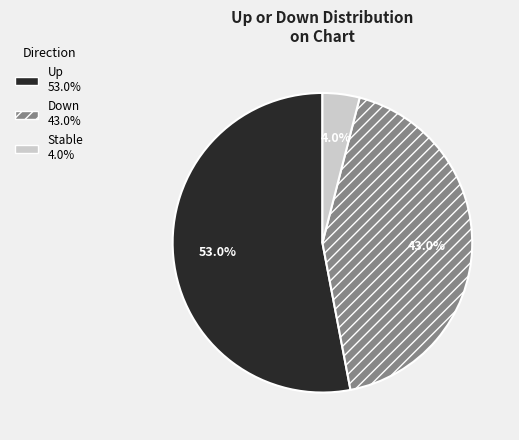

Does any single category account for the majority?

Yes